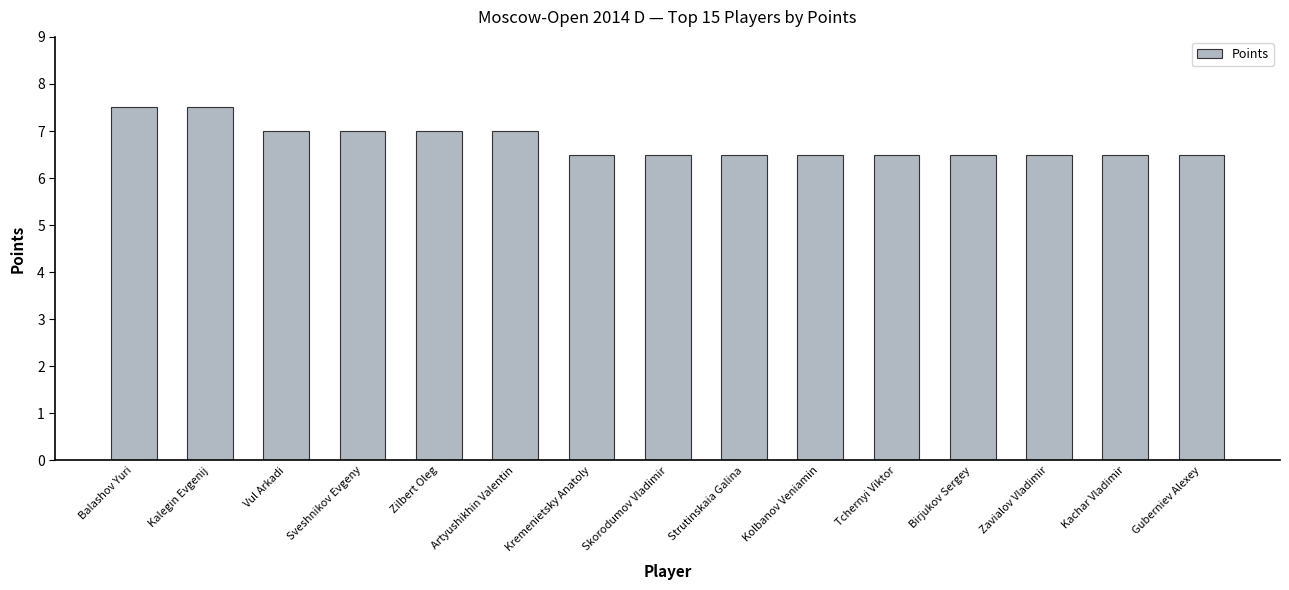

What is the label of the 10th bar from the left?

Kolbanov Veniamin